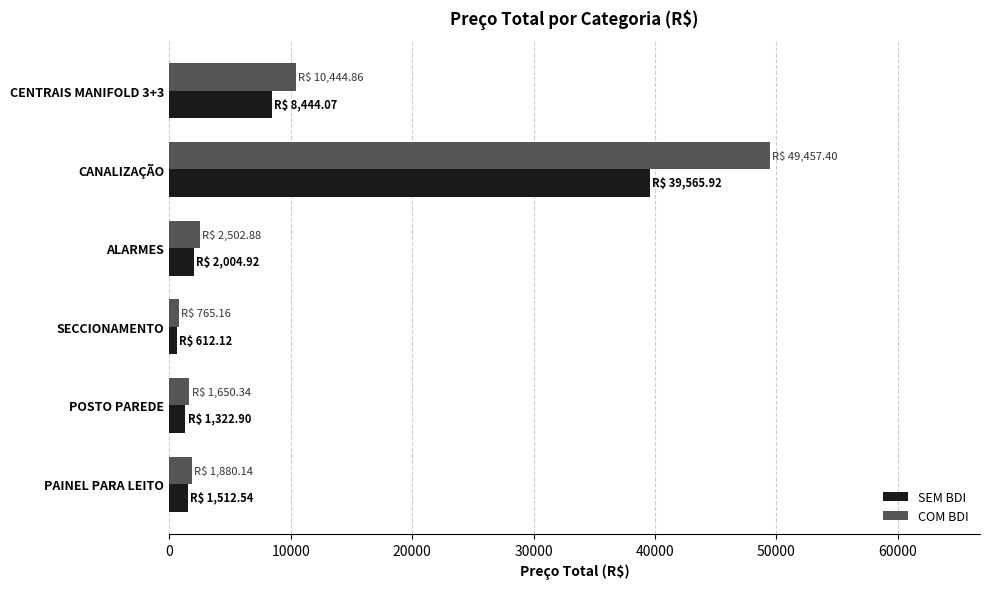

Where is SEM BDI nearest to the value 20089?

CENTRAIS MANIFOLD 3+3